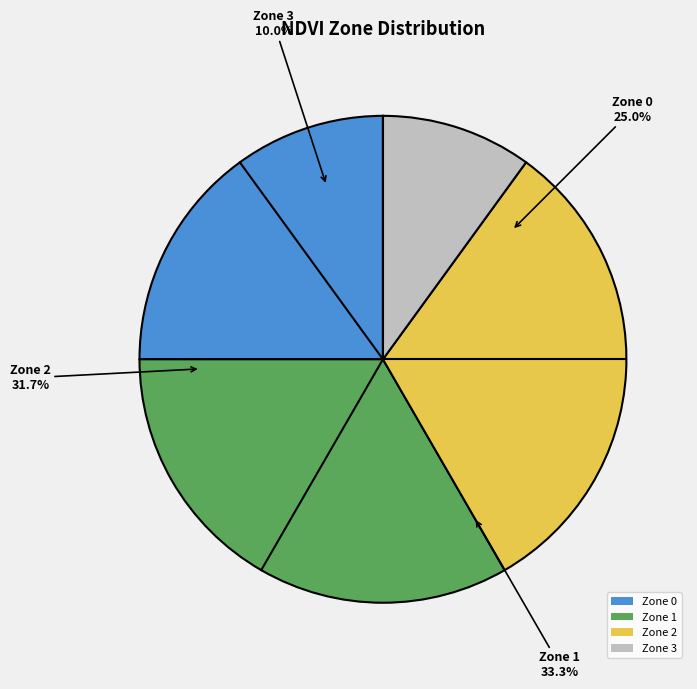

The Zone 2 slice represents 32% of the pie. True or false?

True